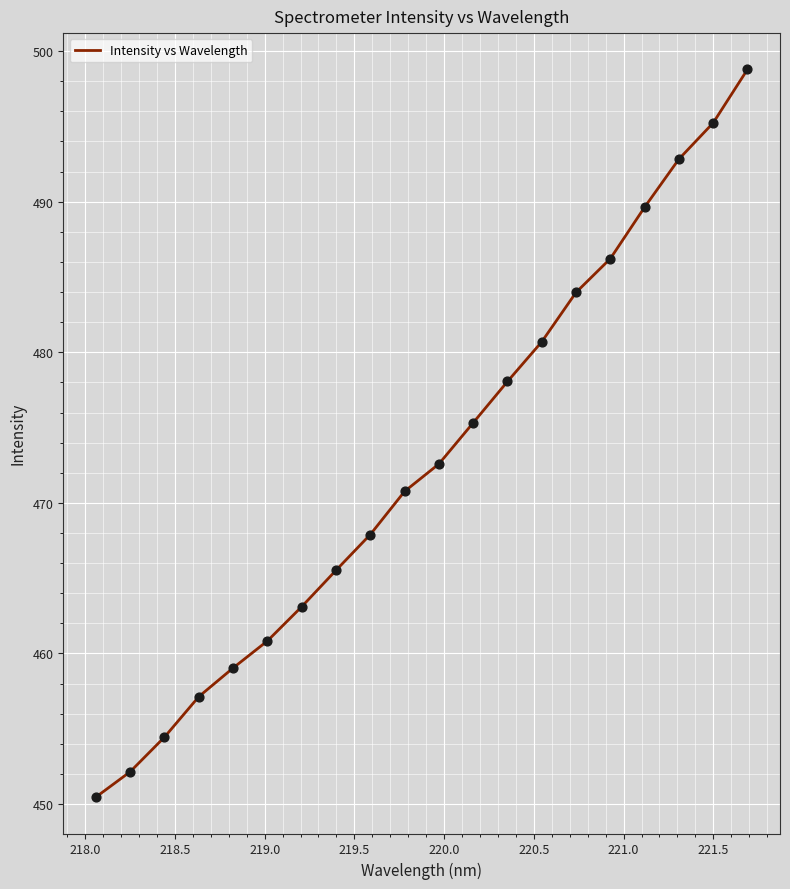

What is the maximum value shown in the chart?

498.8